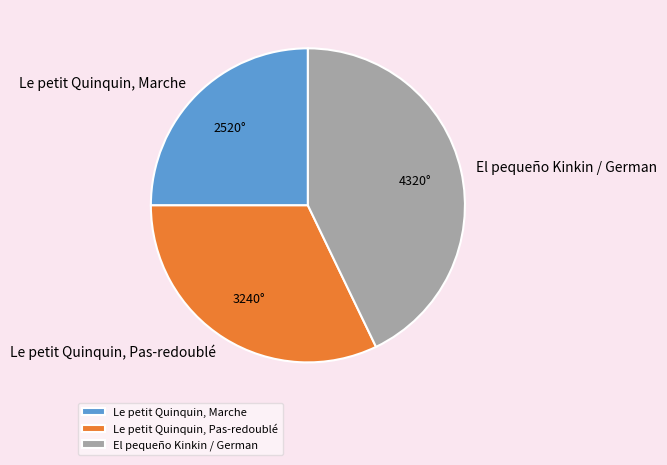

Rank the categories by value from highest to lowest.

El pequeño Kinkin / German, Le petit Quinquin, Pas-redoublé, Le petit Quinquin, Marche